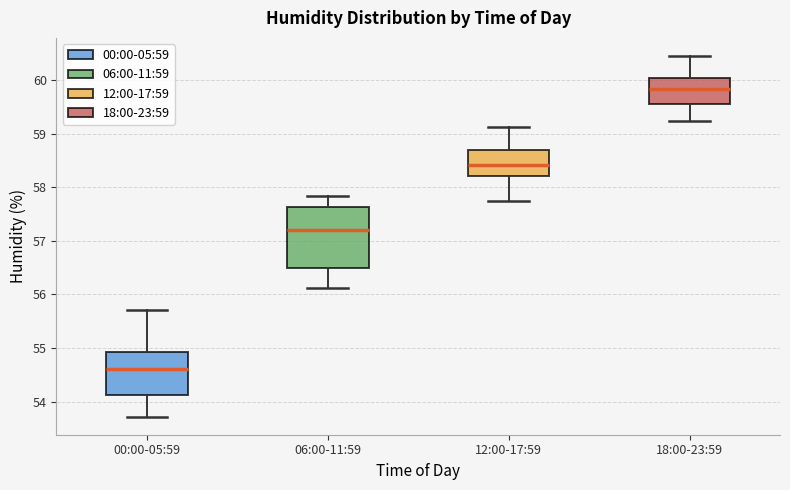

Reading left to right, read every box against the y-axis: the position of its median line, the range the box covers, and the ends of its whiskers. The values are not printed on the chart, so give them approximately, as read against the axis.

00:00-05:59: median 54.6, box 54.1 to 54.9, whiskers 53.7 to 55.7
06:00-11:59: median 57.2, box 56.5 to 57.6, whiskers 56.1 to 57.8
12:00-17:59: median 58.4, box 58.2 to 58.7, whiskers 57.7 to 59.1
18:00-23:59: median 59.8, box 59.6 to 60.0, whiskers 59.2 to 60.5